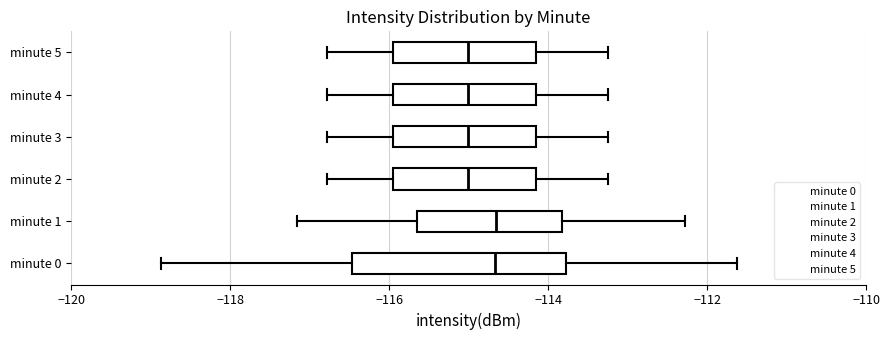

Reading bottom to top, read every box against the x-axis: the position of its median line, the range the box covers, and the ends of its whiskers. The values are not printed on the chart, so give them approximately, as read against the axis.

minute 0: median -114.6, box -116.4 to -113.8, whiskers -118.8 to -111.6
minute 1: median -114.6, box -115.6 to -113.8, whiskers -117.2 to -112.2
minute 2: median -115.0, box -116.0 to -114.2, whiskers -116.8 to -113.2
minute 3: median -115.0, box -116.0 to -114.2, whiskers -116.8 to -113.2
minute 4: median -115.0, box -116.0 to -114.2, whiskers -116.8 to -113.2
minute 5: median -115.0, box -116.0 to -114.2, whiskers -116.8 to -113.2